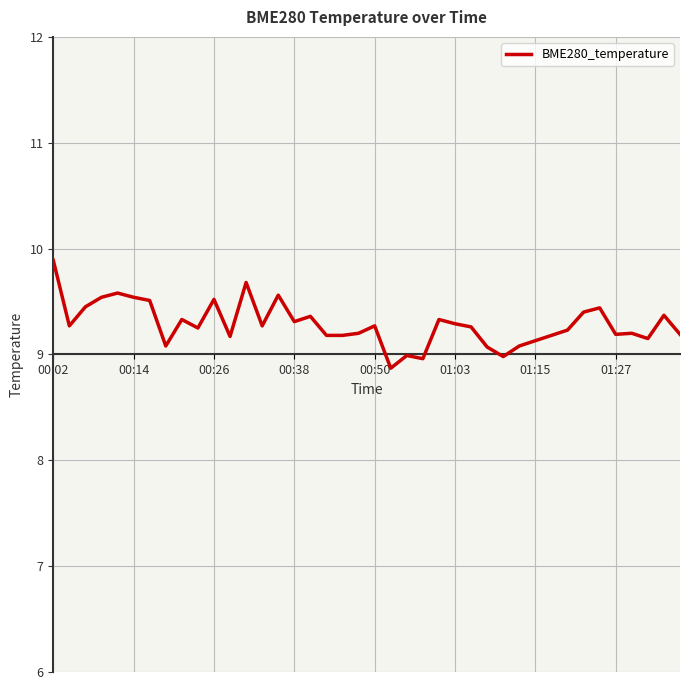

What is the smallest value displayed?

8.9